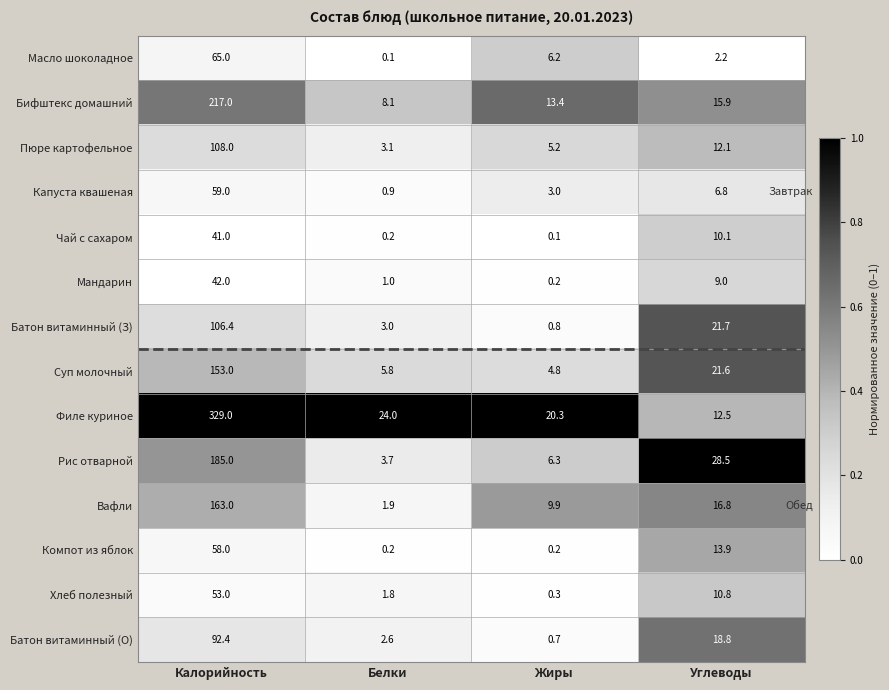

Is the value of Хлеб полезный at Белки greater than the value of Батон витаминный (О) at Углеводы?

No